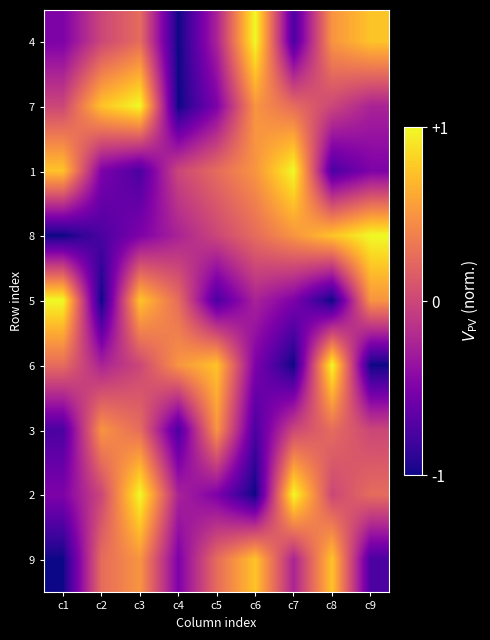

Rank the series at c4 from lowest to highest value.

4, 7, 3, 9, 8, 2, 1, 5, 6